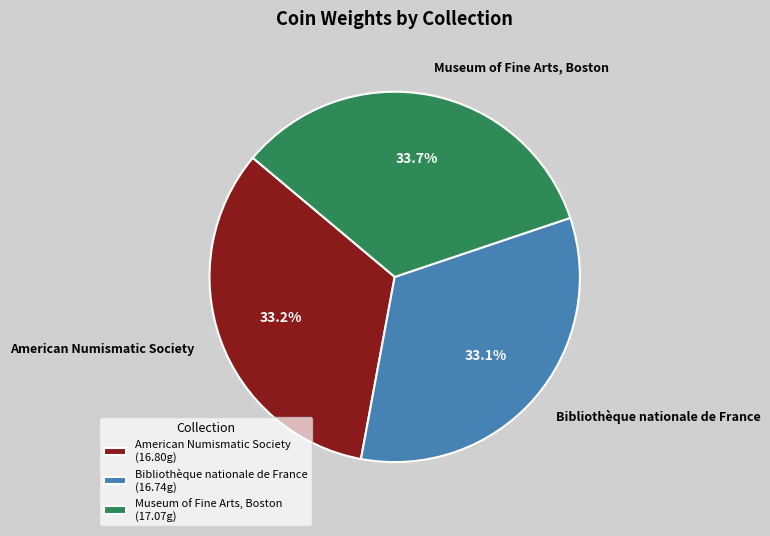

Is it true that American Numismatic Society is 46% of the pie?

False